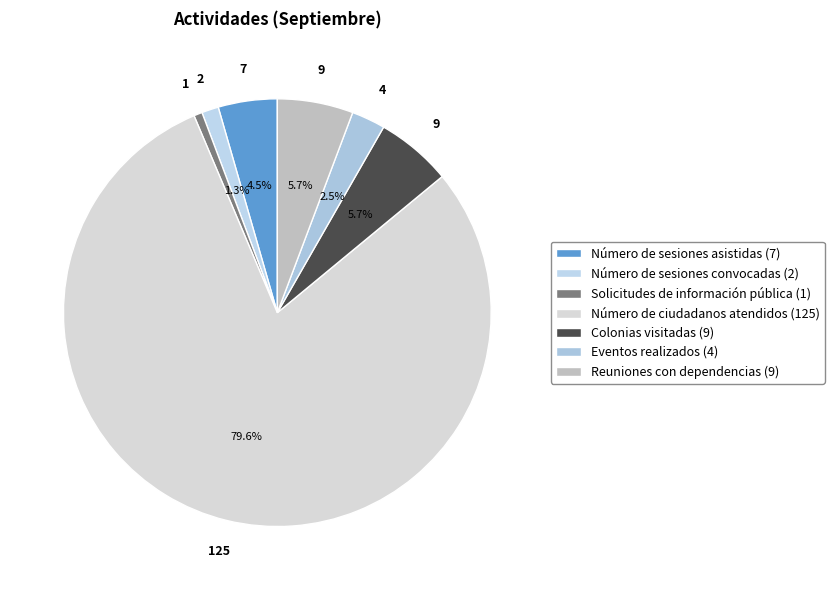

Rank the categories by value from highest to lowest.

Número de ciudadanos atendidos, Colonias visitadas, Reuniones con dependencias, Número de sesiones asistidas, Eventos realizados, Número de sesiones convocadas, Solicitudes de información pública